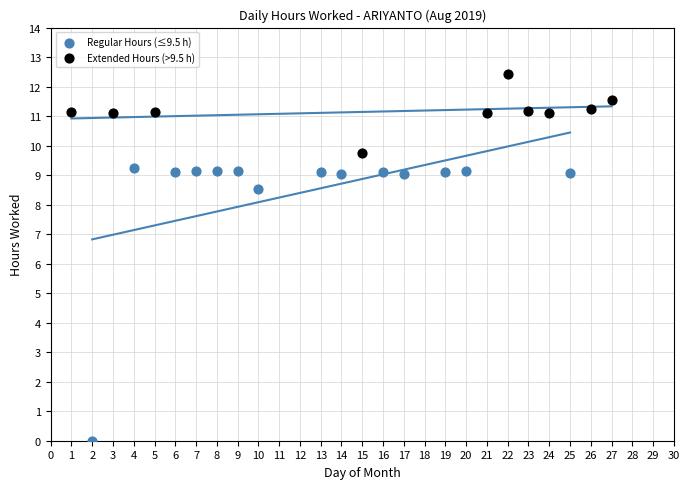

Which series has the widest spread of Y values?

Regular Hours (≤9.5 h)